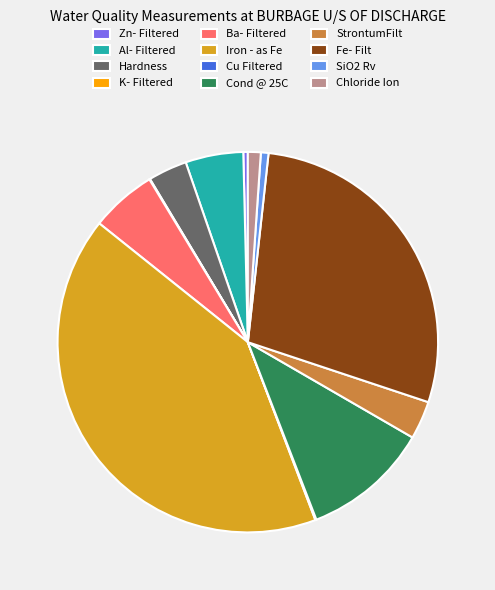

Is the sum of Iron - as Fe and Fe- Filt greater than half?

Yes